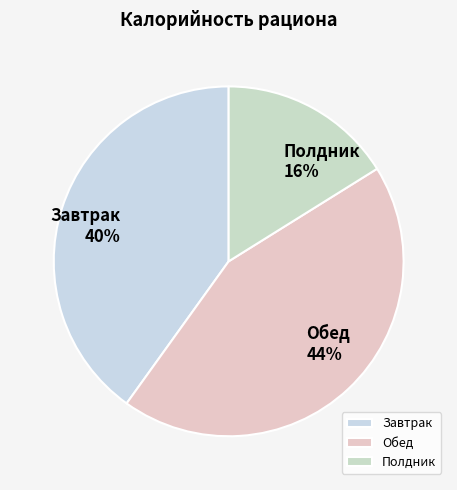

Do Полдник and Обед together represent more than half of the pie?

Yes